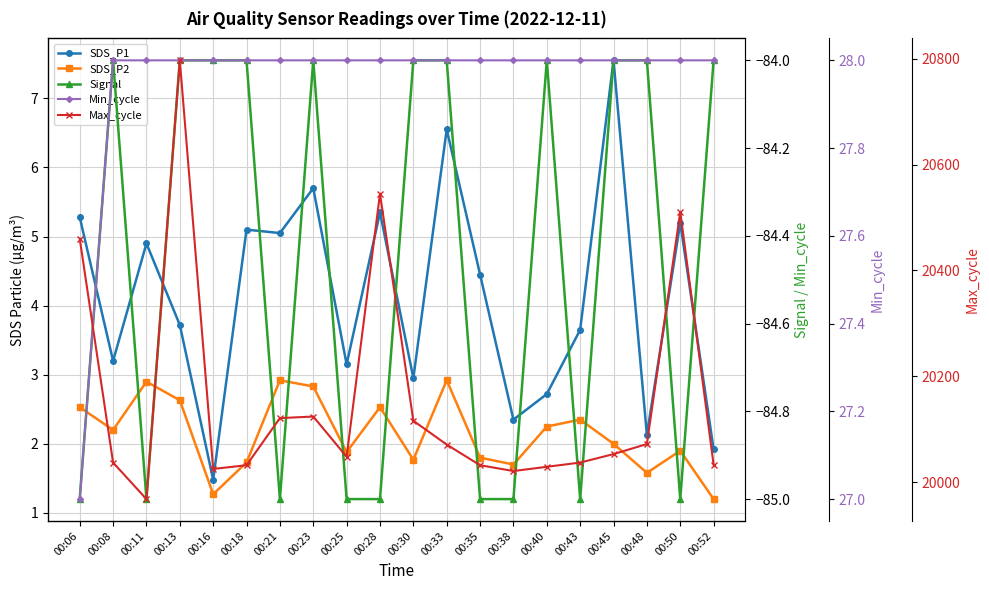

What is the sum of all SDS_P1 values?

82.4